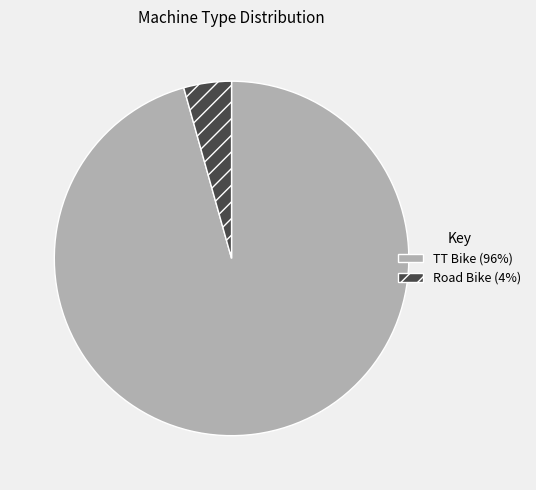

Is there any slice that represents more than half of the pie?

Yes